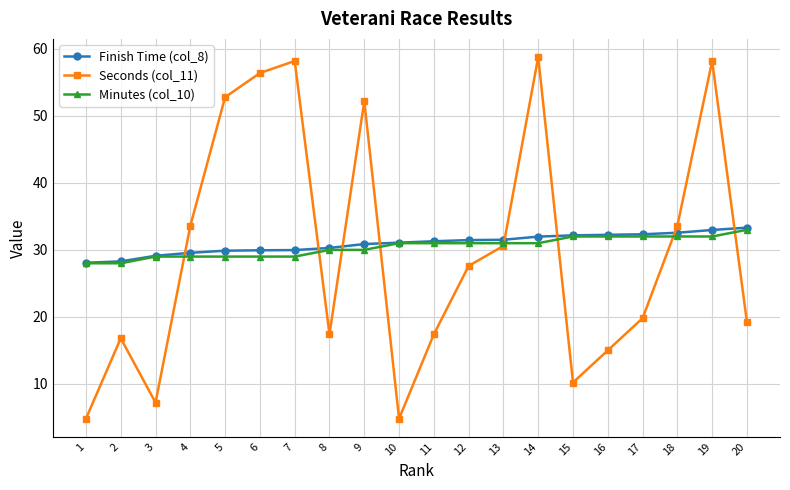

How many series are shown in this chart?

3